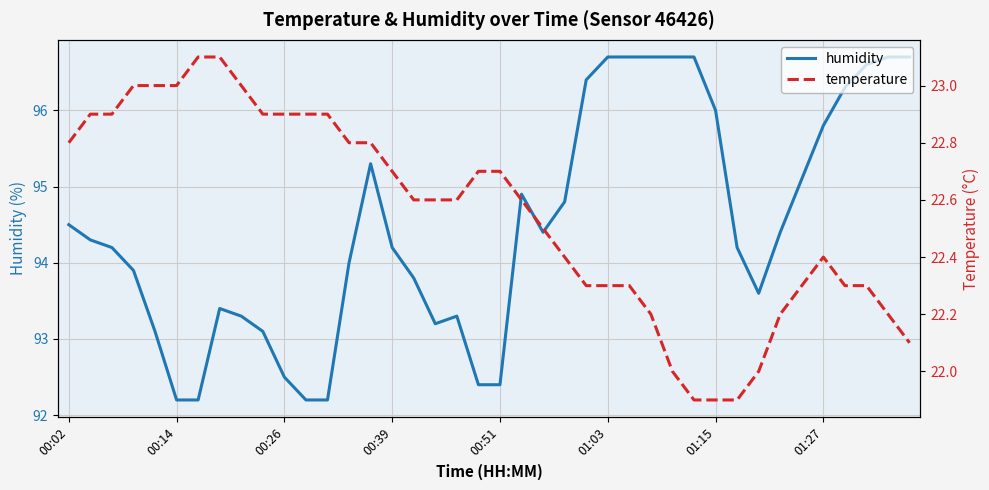

How many data points in humidity are less than 94?

16